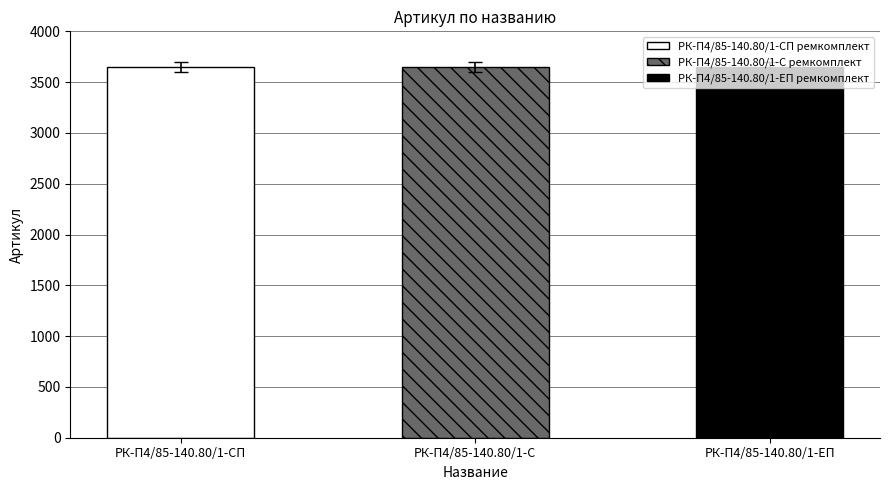

What is the change in value from РК-П4/85-140.80/1-С to РК-П4/85-140.80/1-ЕП?

-2